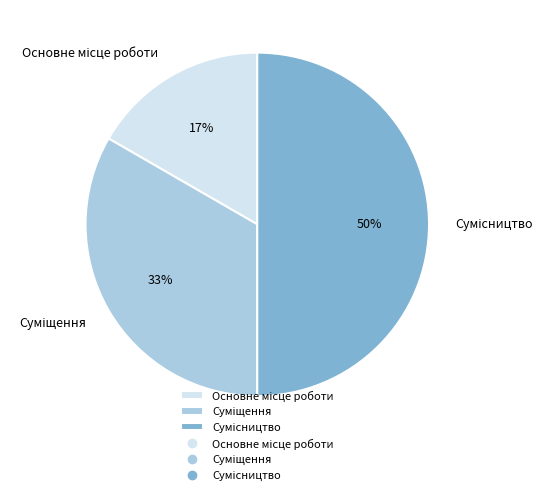

To the nearest percent, what is the difference between the largest and smallest slice percentages?

33%